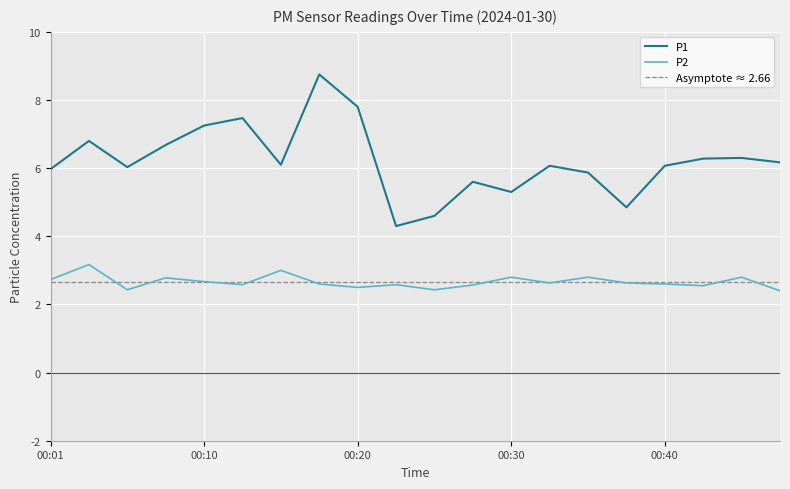

The value of P2 at 00:01 is 4.7. True or false?

False